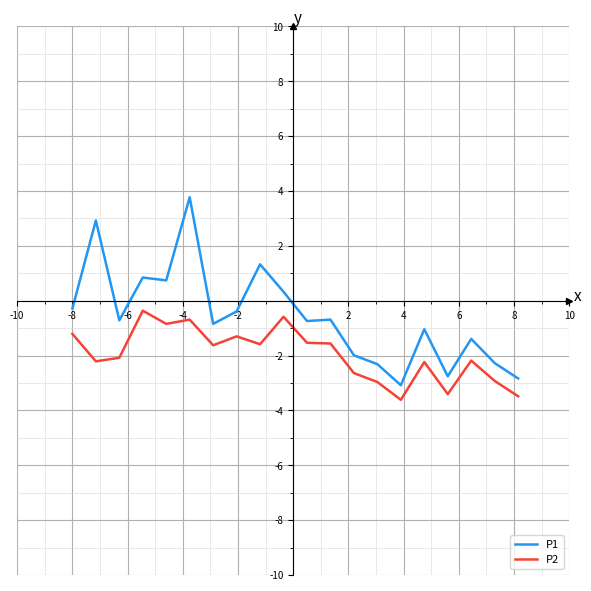

True or false: P1 and P2 cross at least once.

False